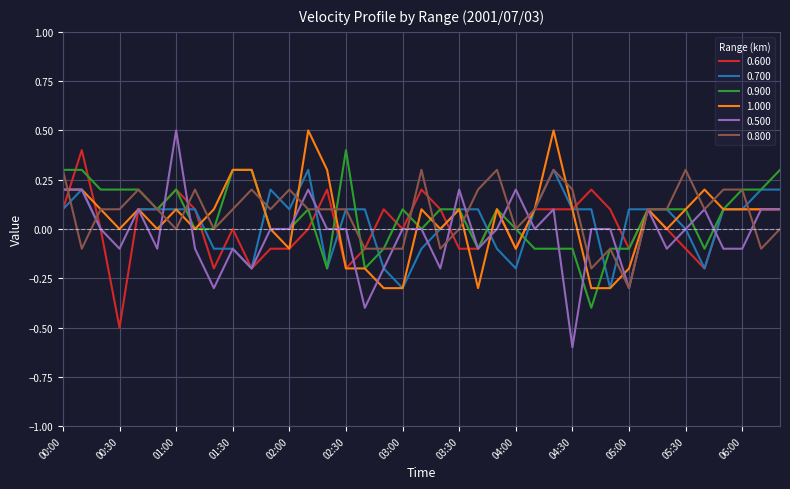

What is the lowest value of the 0.500 series?

-0.6